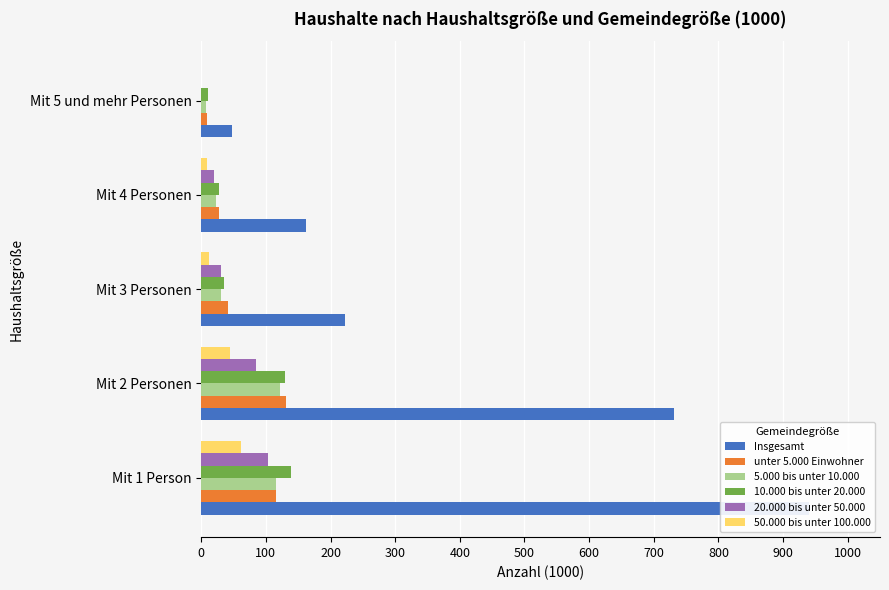

What value does the 50.000 bis unter 100.000 series have at Mit 2 Personen?

45